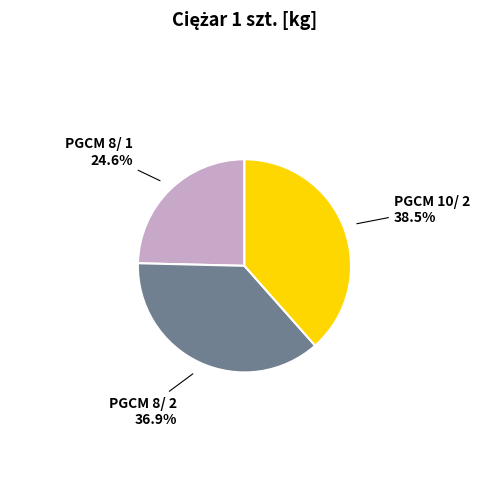

To the nearest percent, what is the combined percentage of PGCM 8/ 2 and PGCM 10/ 2?

75%